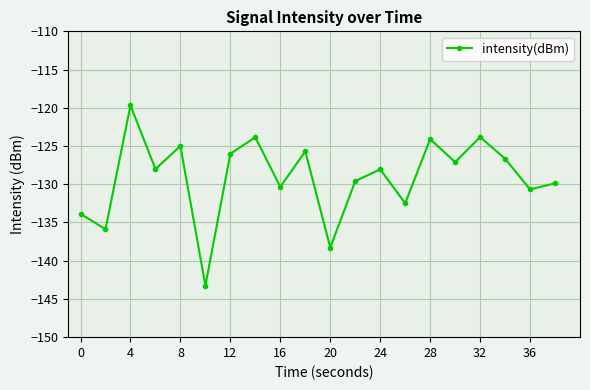

What is the value of the 7th point from the left?

-126.0